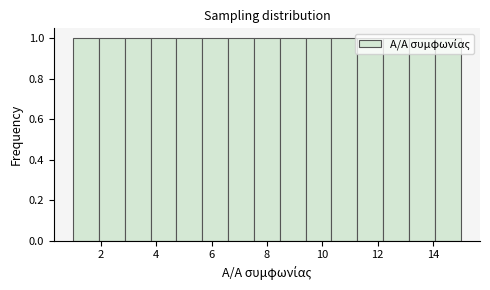

How tall is the bar that spans 2.0 to 2.8 on the x-axis? Neither the bar edges nor the heights are printed on the chart, so give them approximately, as read against the axes.

1